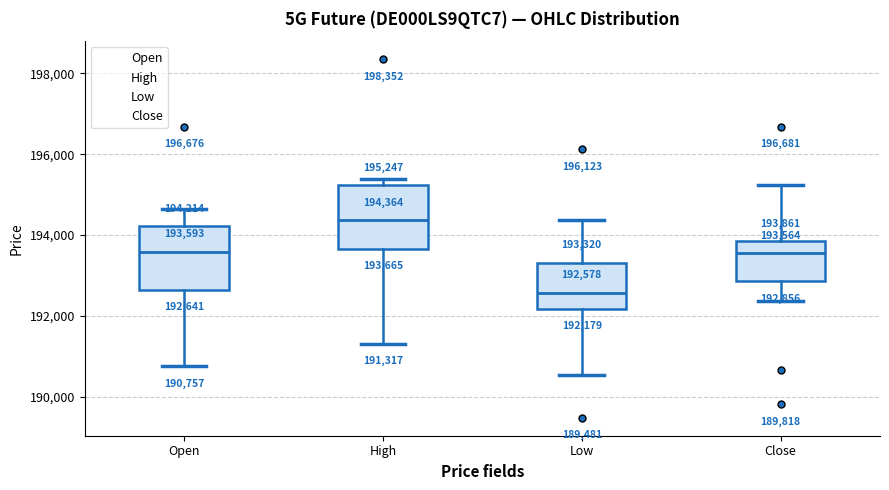

Which box's median line is the lowest?

Low